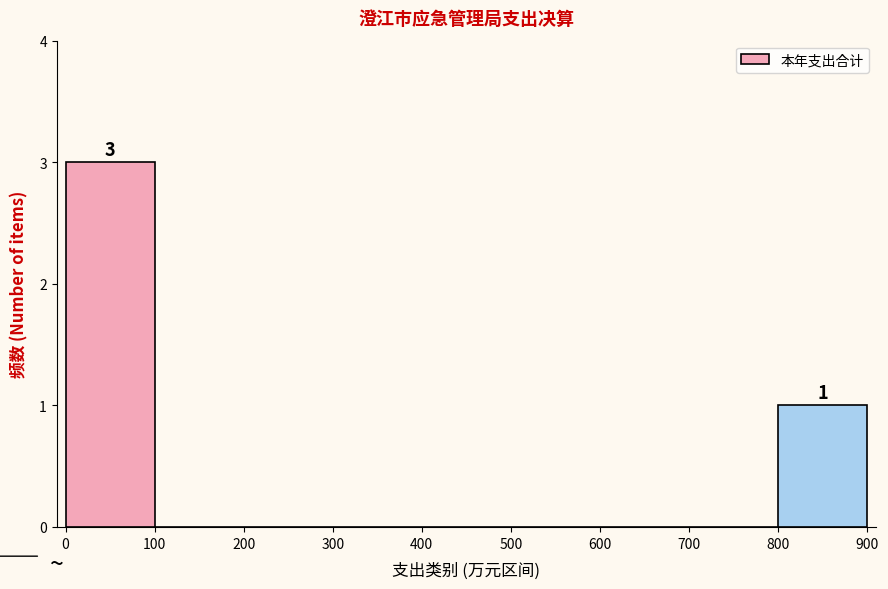

Which range on the x-axis has the tallest bar?

0 to 100